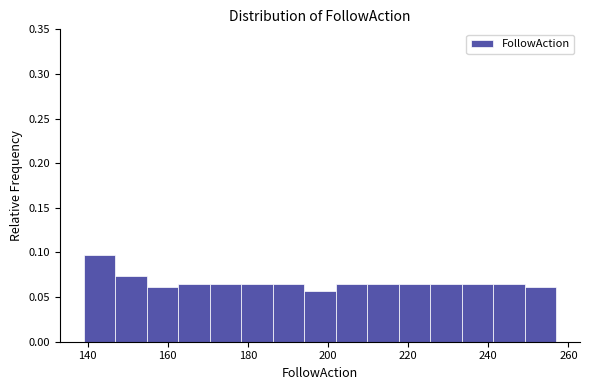

Around what value on the x-axis is the tallest bar? Give the approximate position of its centre, as read against the axis.

142